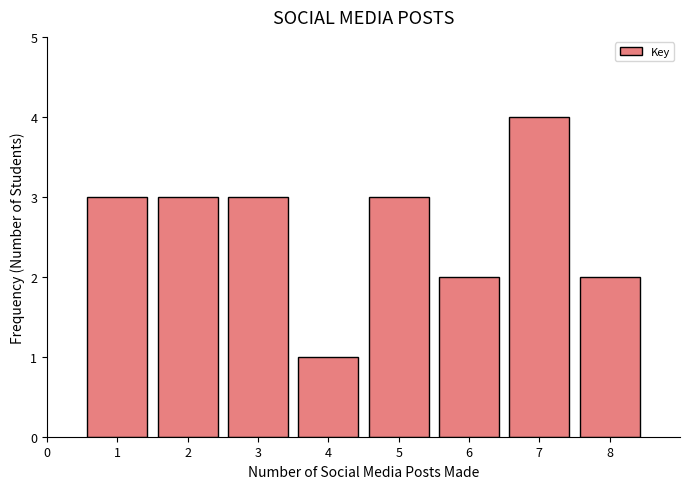

Reading left to right, what are all the values shown in this chart?

1=3	2=3	3=3	4=1	5=3	6=2	7=4	8=2